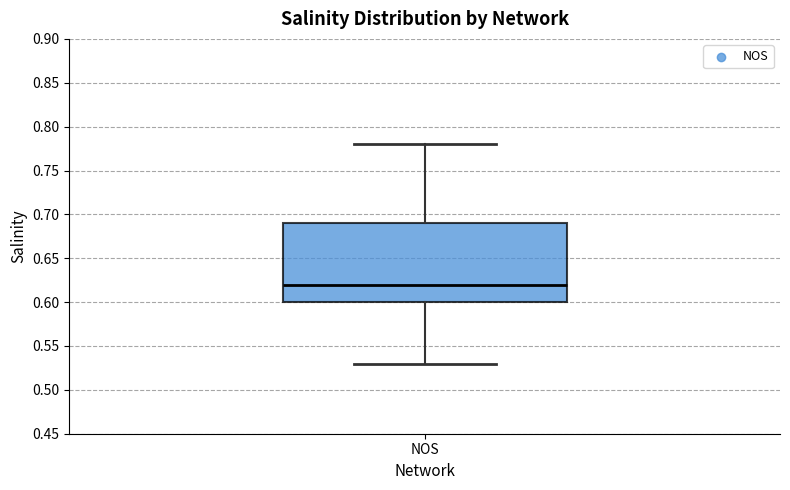

Read this box plot against the y-axis: the position of the median line, the range covered by the box, and the ends of both whiskers. The values are not printed on the chart, so give them approximately, as read against the axis.

median 0.62, box 0.60 to 0.69, whiskers 0.53 to 0.78